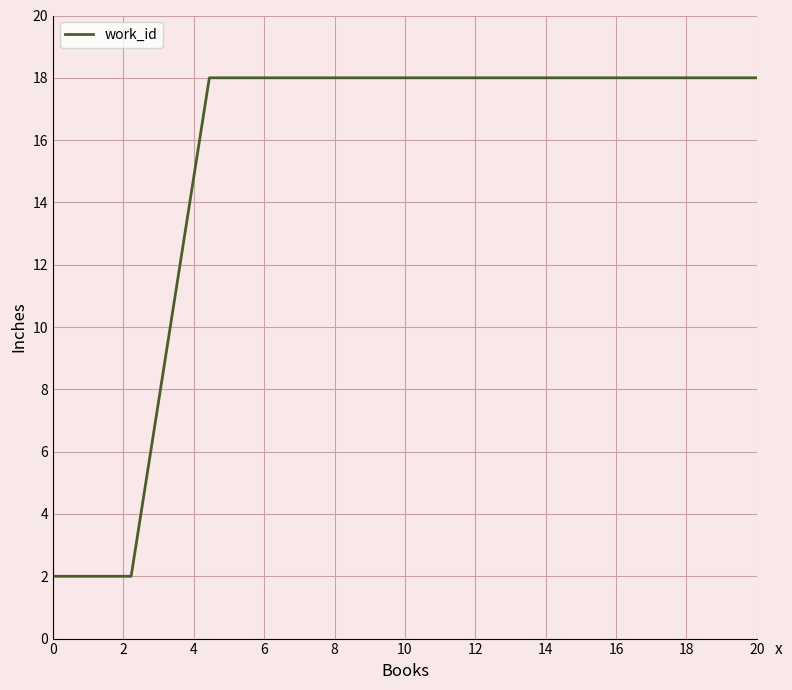

What is the difference between the maximum and minimum values?

16